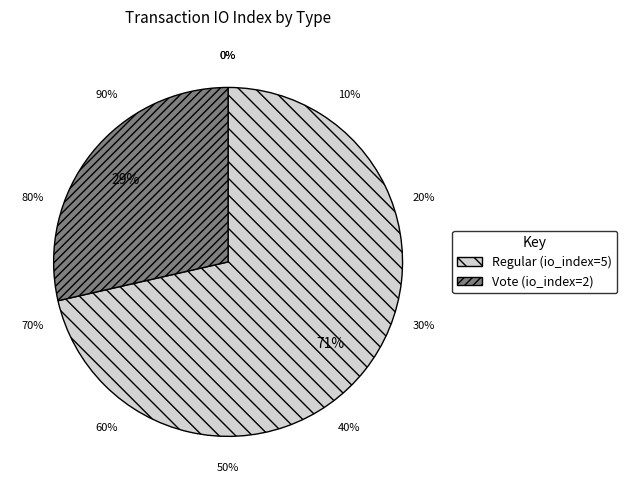

Which category has the smallest portion of the pie?

Vote (io_index=2)